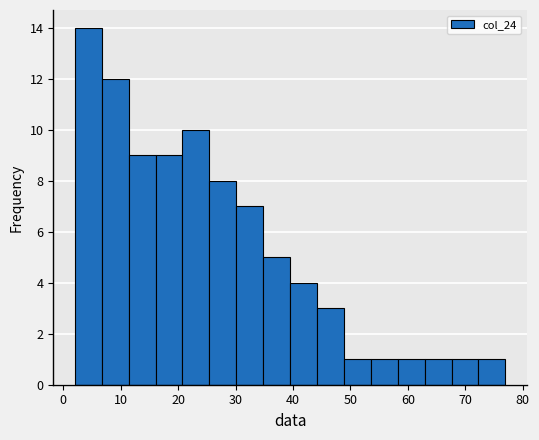

How tall is the bar that spans 72 to 77 on the x-axis? Neither the bar edges nor the heights are printed on the chart, so give them approximately, as read against the axes.

1